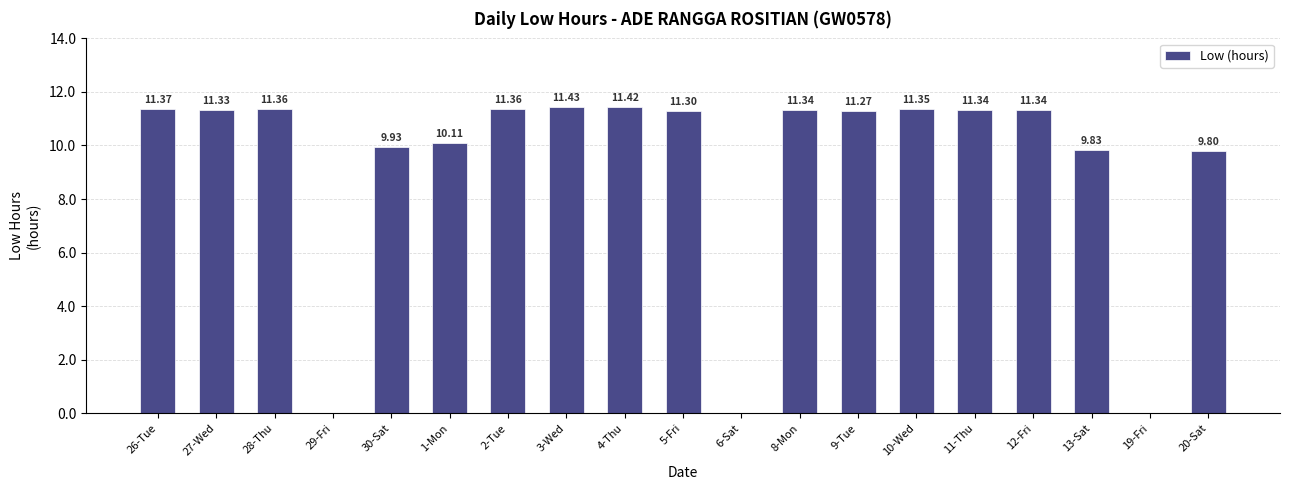

What is the average value?

9.3